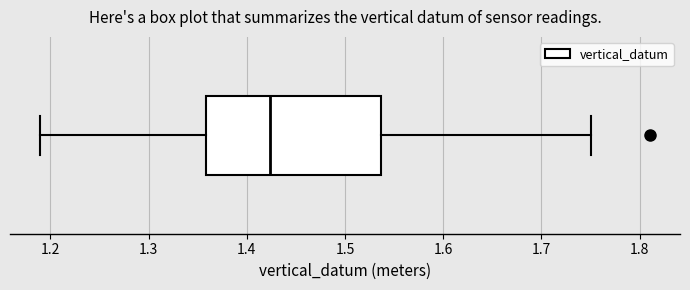

Transcribe this box plot: give where the median line is, the range the box spans, and where the two whiskers end, as read against the x-axis. The values are not printed on the chart, so give them approximately, as read against the axis.

median 1.42, box 1.36 to 1.54, whiskers 1.19 to 1.75